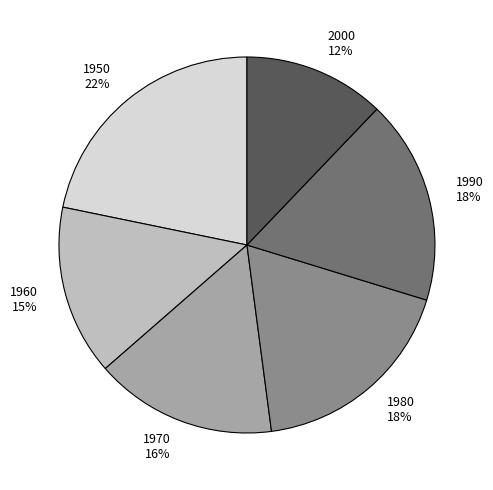

Does 1970 account for over 50% of the chart?

No